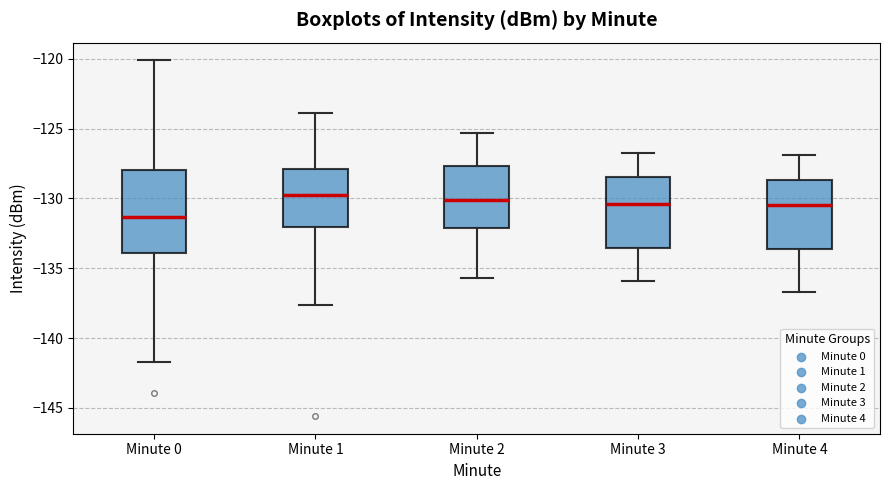

Comparing the boxes themselves (not the whiskers), which one is the tallest?

Minute 0